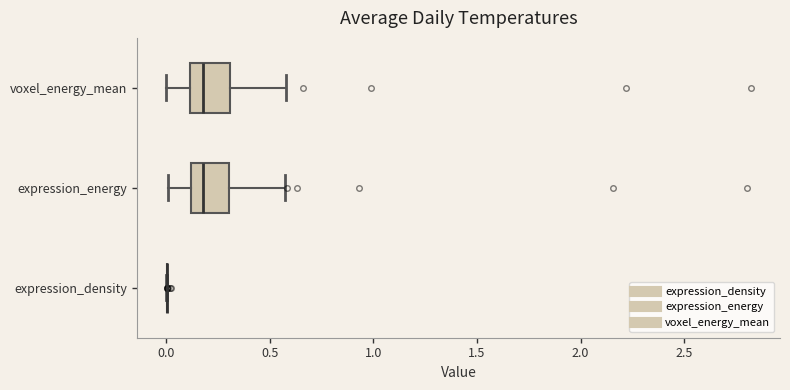

Reading bottom to top, transcribe this box plot: for each box, give where its median line is, the range the box spans, and where its two whiskers end, as read against the x-axis. The values are not printed on the chart, so give them approximately, as read against the axis.

expression_density: box collapsed to a line at 0.00, whiskers 0.00 to 0.00
expression_energy: median 0.20, box 0.10 to 0.30, whiskers 0.00 to 0.55
voxel_energy_mean: median 0.20, box 0.10 to 0.30, whiskers 0.00 to 0.60